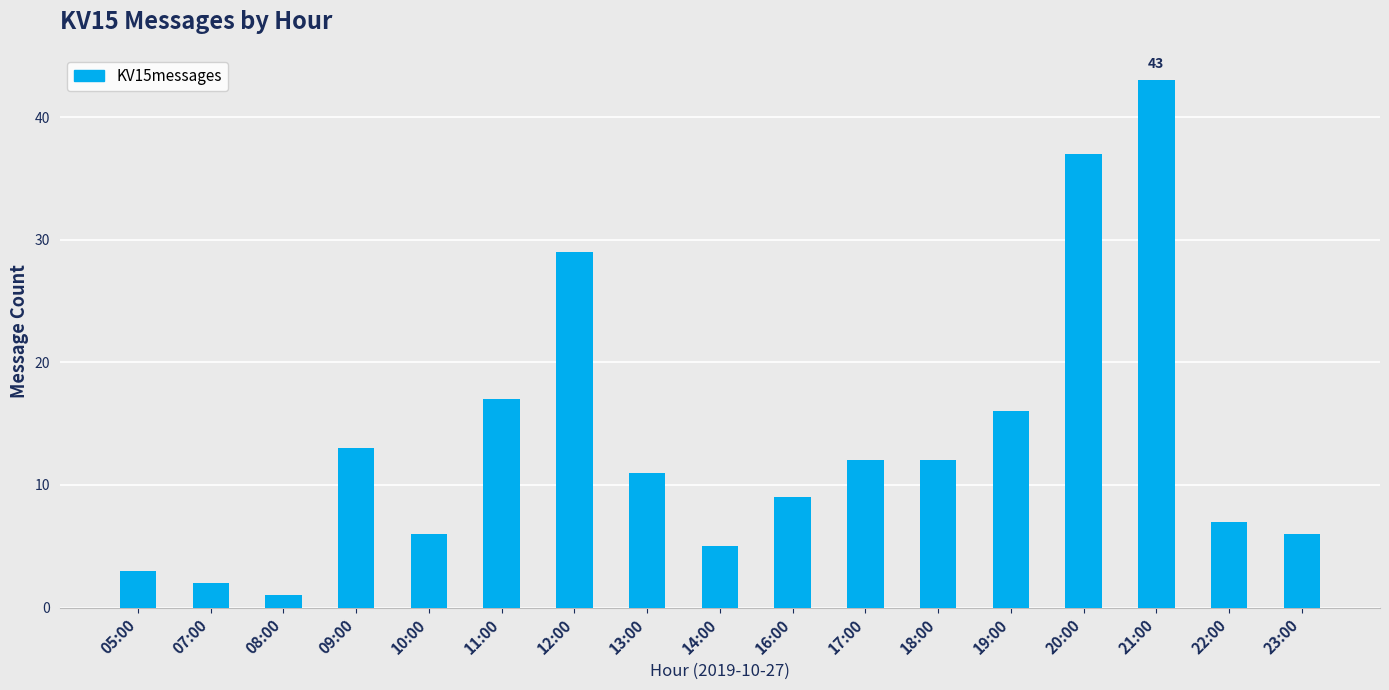

Reading left to right, extract all data points from this chart.

3	2	1	13	6	17	29	11	5	9	12	12	16	37	43	7	6